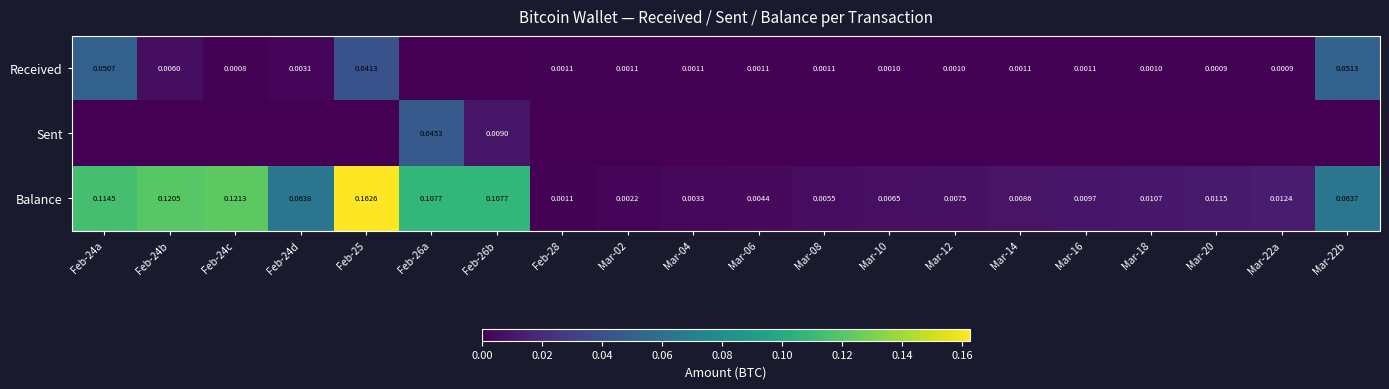

Is it true that Sent equals 0.0 at Mar-06?

True